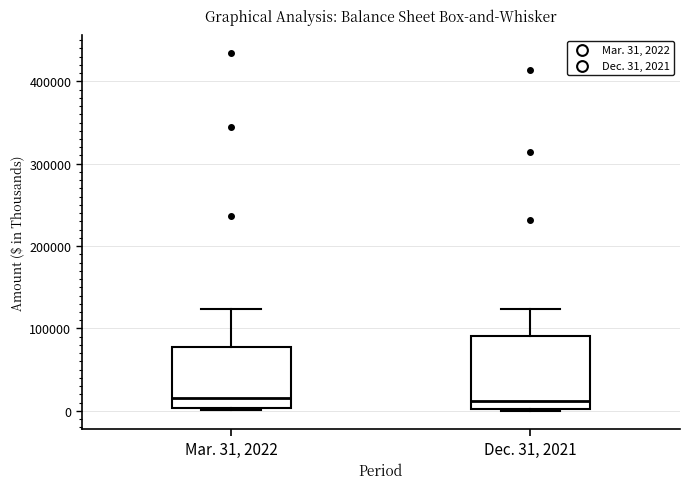

Reading left to right, transcribe this box plot: for each box, give where its median line is, the range the box spans, and where its two whiskers end, as read against the y-axis. The values are not printed on the chart, so give them approximately, as read against the axis.

Mar. 31, 2022: median 20000, box 0 to 80000, whiskers 0 to 120000
Dec. 31, 2021: median 10000, box 0 to 90000, whiskers 0 to 120000